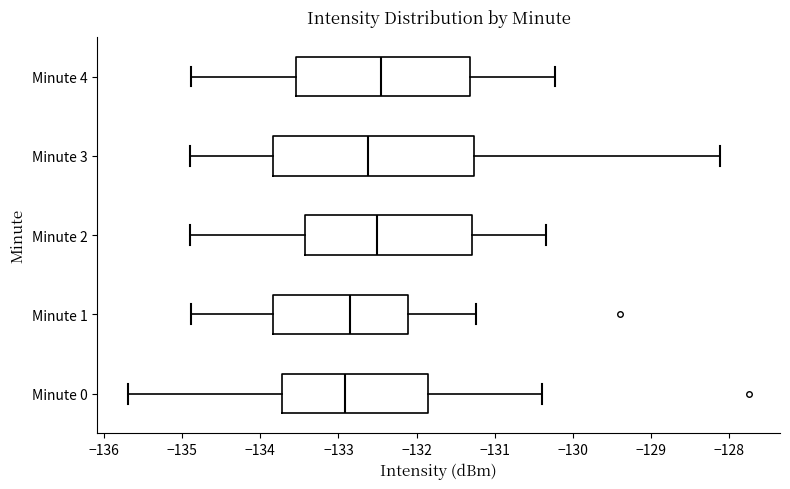

Which box is the widest, from its left edge to its right edge?

Minute 3